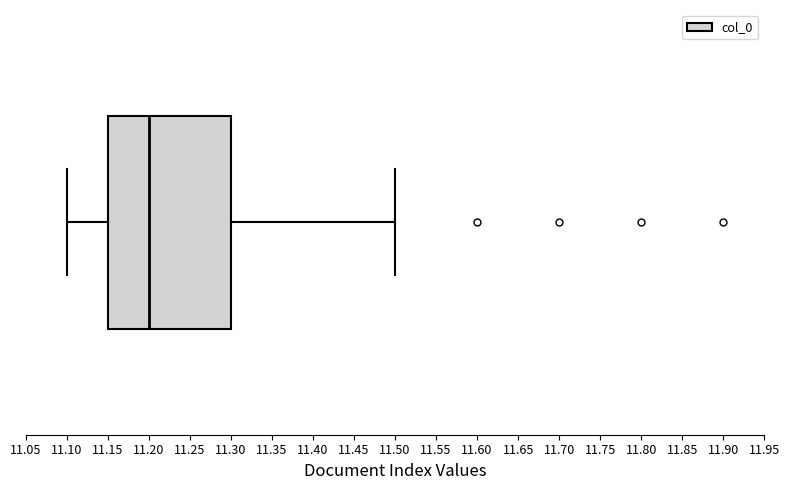

Where is the left edge of the box on the x-axis? The values are not printed on the chart, so give them approximately, as read against the axis.

11.15